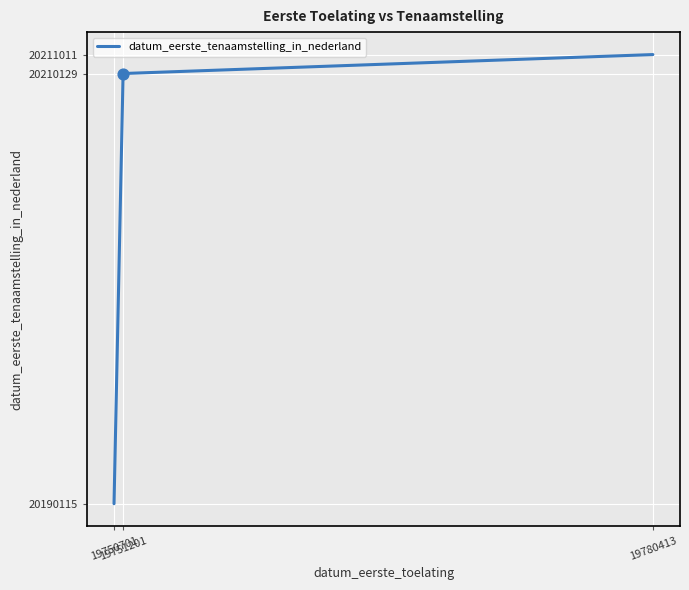

What is the change in value from 19750701 to 19751201?

+20014